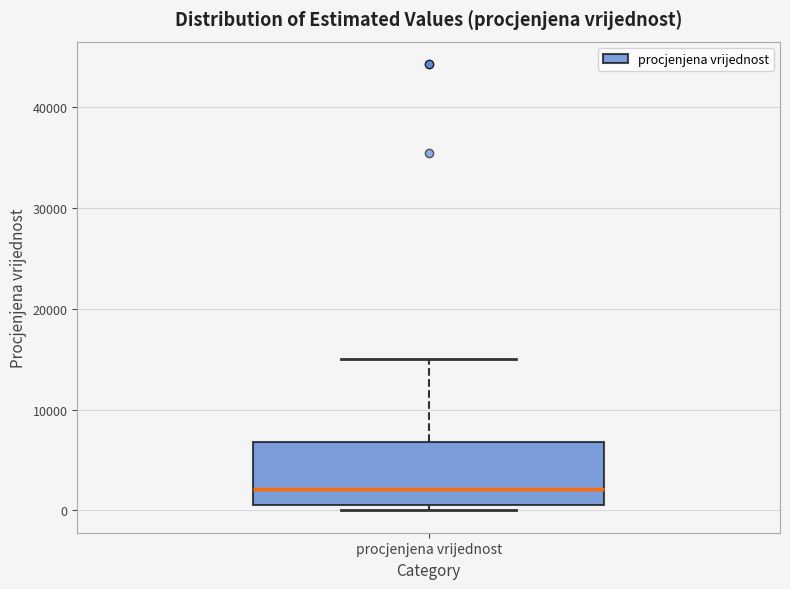

Transcribe this box plot: give where the median line is, the range the box spans, and where the two whiskers end, as read against the y-axis. The values are not printed on the chart, so give them approximately, as read against the axis.

median 2000, box 1000 to 7000, whiskers 0 to 15000